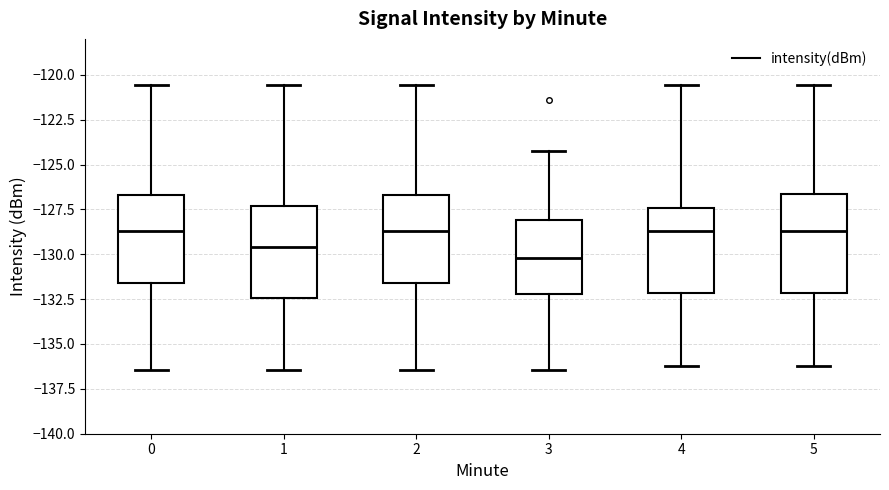

Reading left to right, read every box against the y-axis: the position of its median line, the range the box covers, and the ends of its whiskers. The values are not printed on the chart, so give them approximately, as read against the axis.

0: median -128.5, box -131.5 to -126.5, whiskers -136.5 to -120.5
1: median -129.5, box -132.5 to -127.5, whiskers -136.5 to -120.5
2: median -128.5, box -131.5 to -126.5, whiskers -136.5 to -120.5
3: median -130.0, box -132.0 to -128.0, whiskers -136.5 to -124.5
4: median -128.5, box -132.0 to -127.5, whiskers -136.0 to -120.5
5: median -128.5, box -132.0 to -126.5, whiskers -136.0 to -120.5